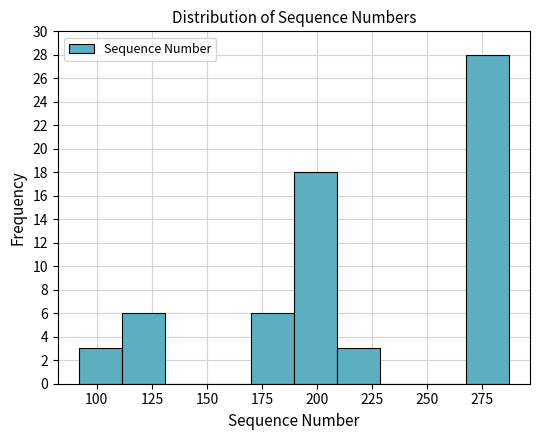

Read against the x-axis, roughly where is the centre of the tallest bar?

275